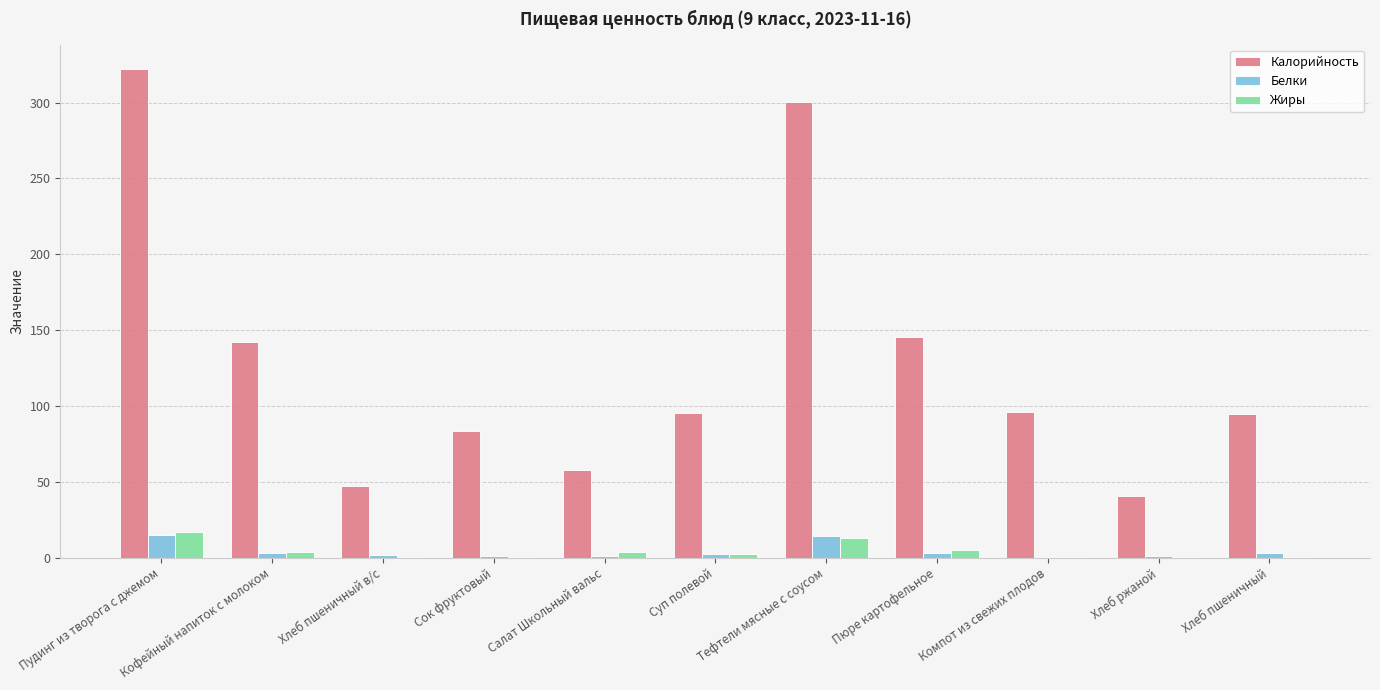

Which series has the widest spread of values?

Калорийность